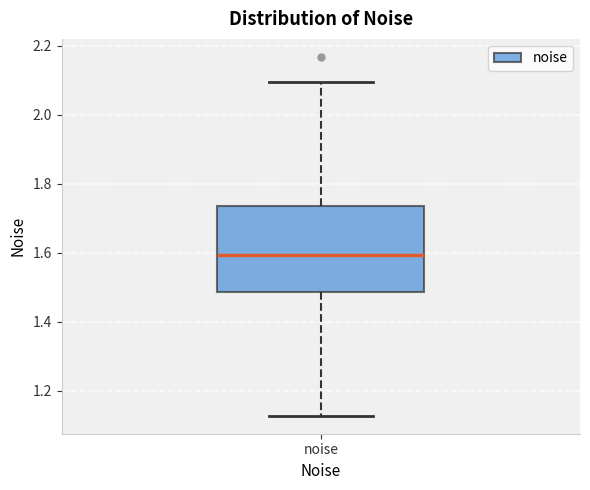

Read this box plot against the y-axis: the position of the median line, the range covered by the box, and the ends of both whiskers. The values are not printed on the chart, so give them approximately, as read against the axis.

median 1.60, box 1.48 to 1.74, whiskers 1.12 to 2.10